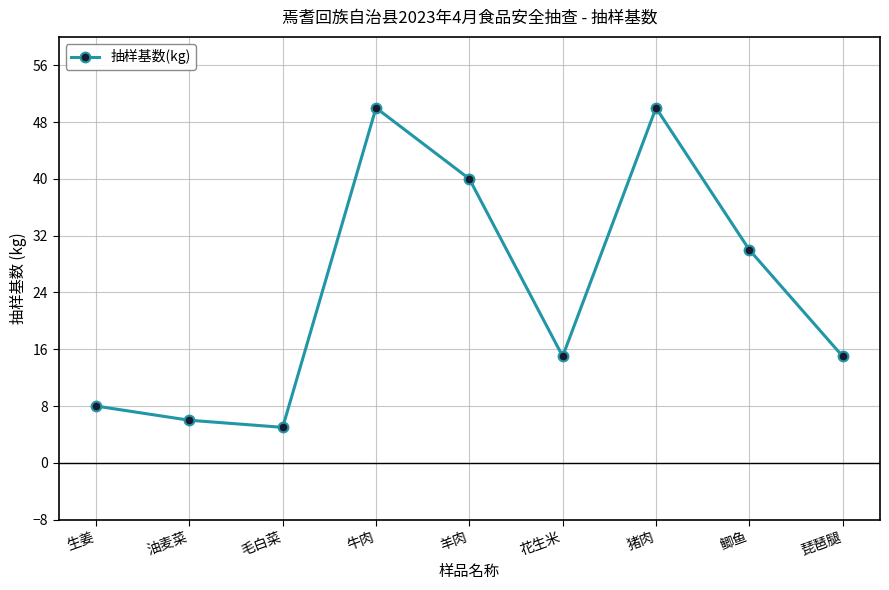

Reading left to right, transcribe all the data shown in this chart.

生姜=8	油麦菜=6	毛白菜=5	牛肉=50	羊肉=40	花生米=15	猪肉=50	鲫鱼=30	琵琶腿=15